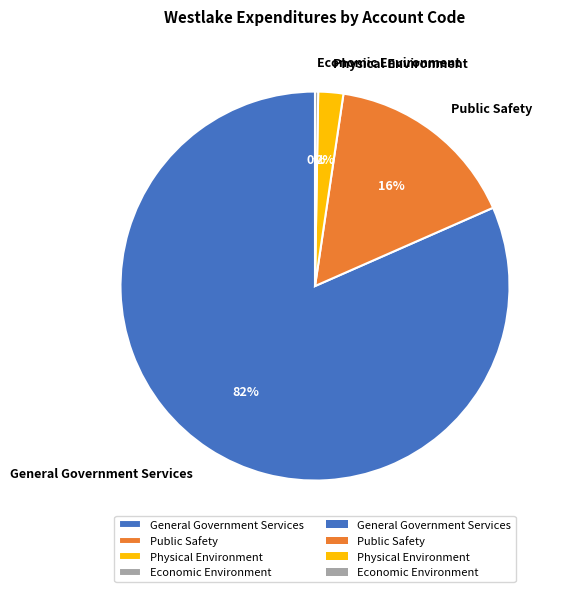

Which category has the biggest portion of the pie?

General Government Services